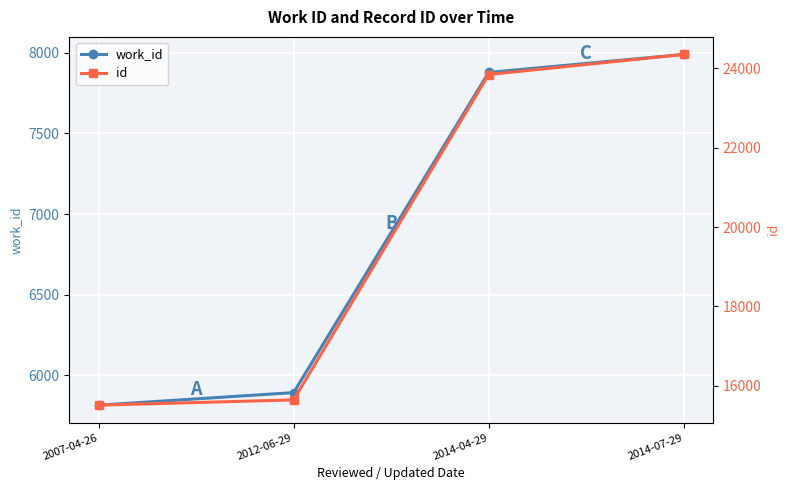

At which label does id reach its minimum?

2007-04-26